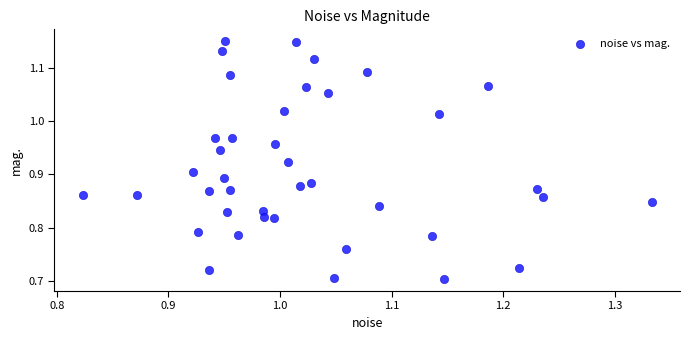

What is the range of Y values (max minus min)?

0.4